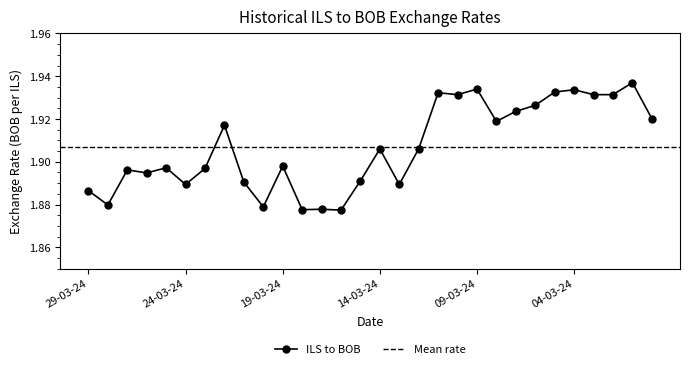

Reading left to right, extract all data points from this chart.

1.9	1.9	1.9	1.9	1.9	1.9	1.9	1.9	1.9	1.9	1.9	1.9	1.9	1.9	1.9	1.9	1.9	1.9	1.9	1.9	1.9	1.9	1.9	1.9	1.9	1.9	1.9	1.9	1.9	1.9